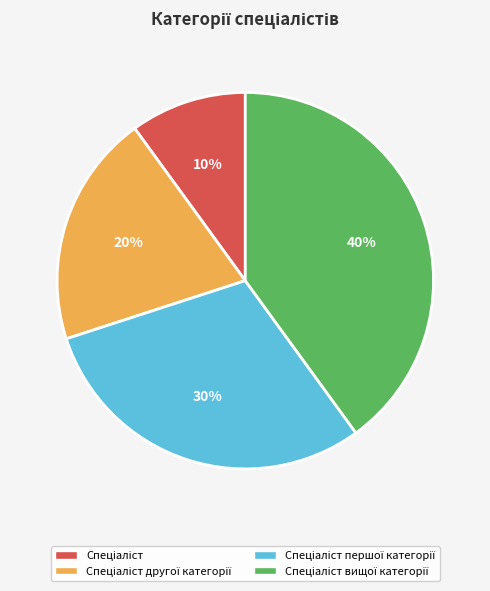

Does any single category account for the majority?

No